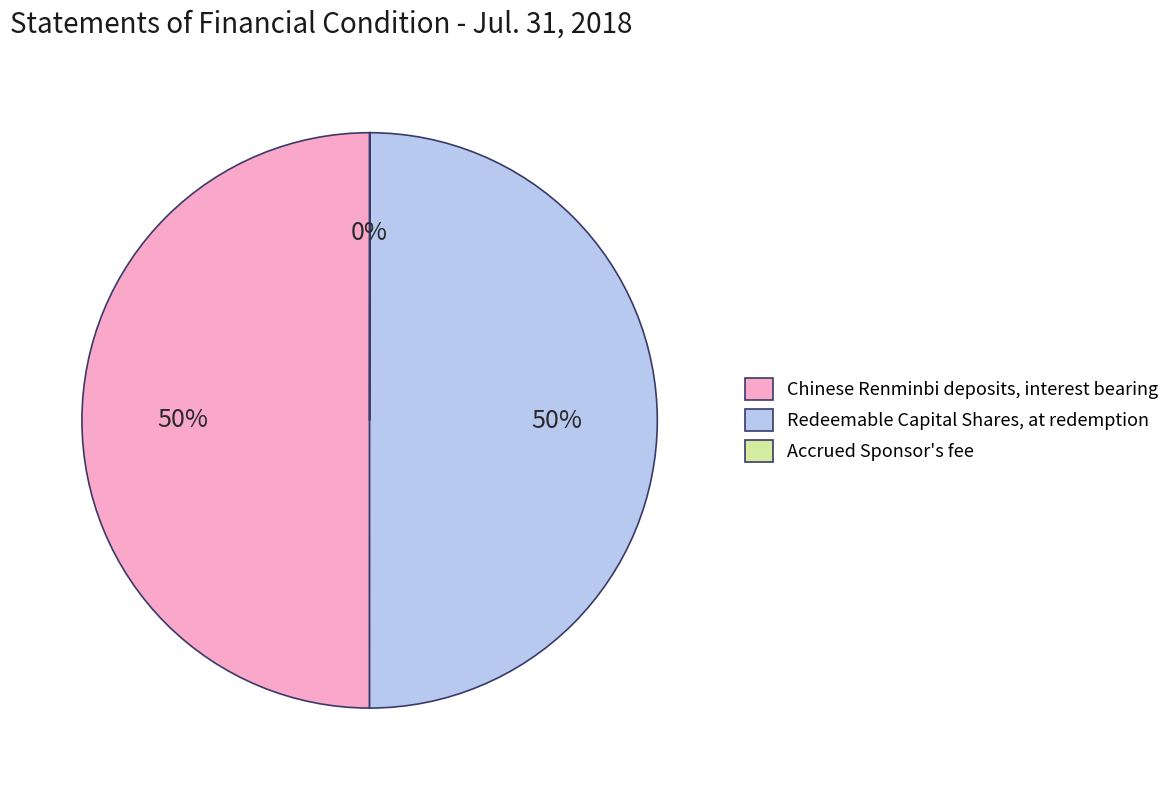

The Redeemable Capital Shares, at redemption slice represents 50% of the pie. True or false?

True